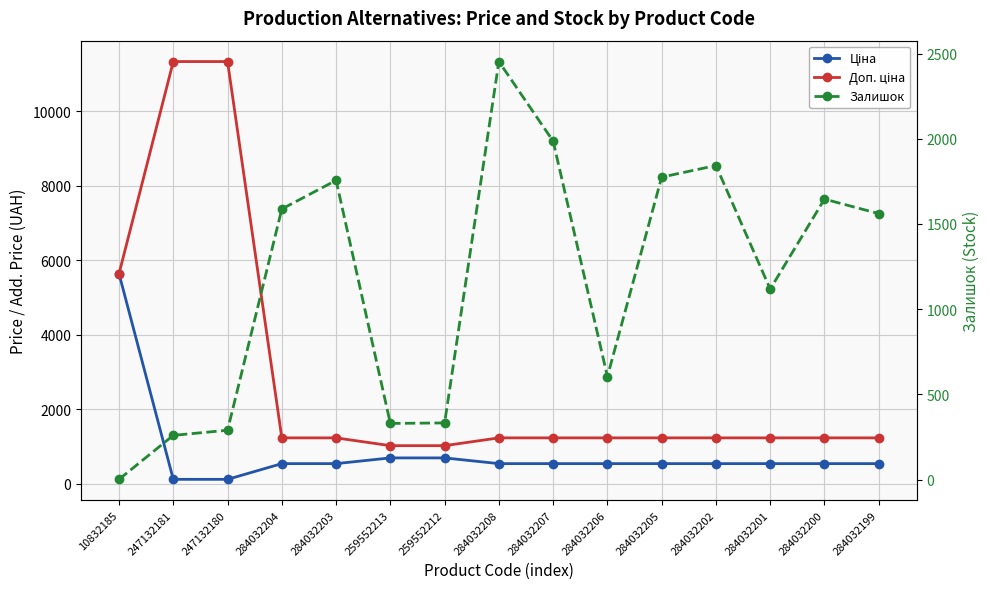

Which series changed the most between 10832185 and 284032205?

Ціна